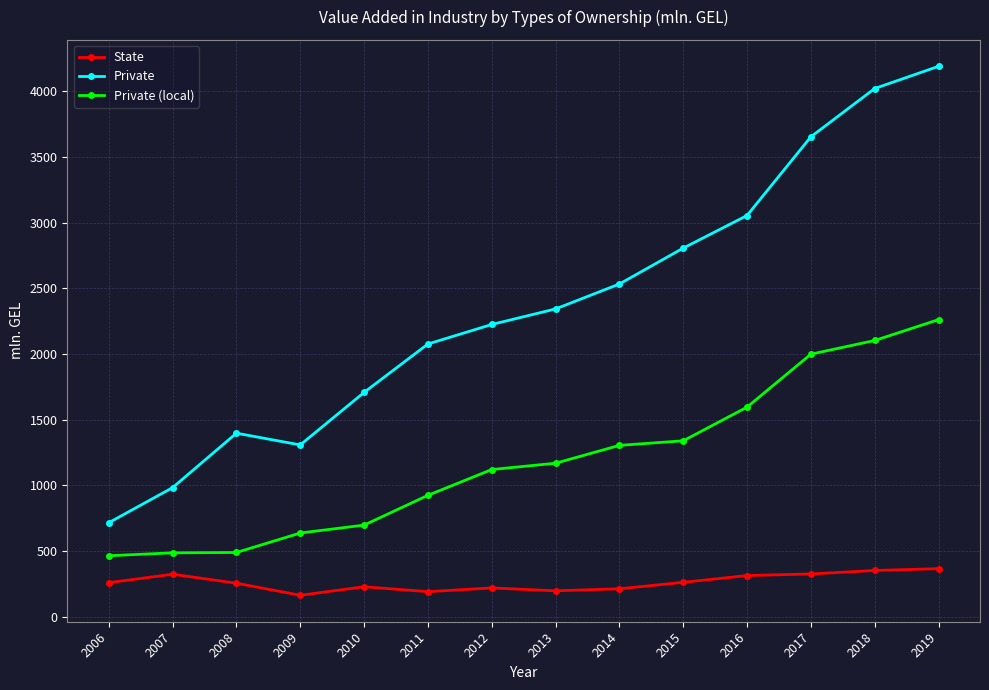

At 2017, list the series in order from largest to smallest.

Private, Private (local), State